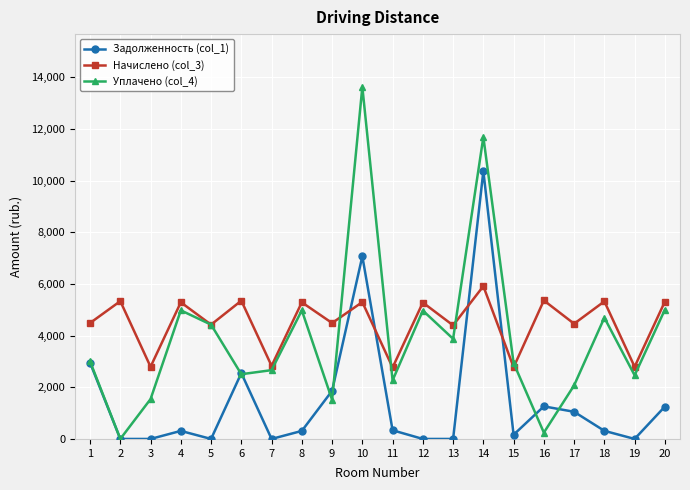

What is the value of the Начислено (col_3) point at the 15th from the left?

2775.1